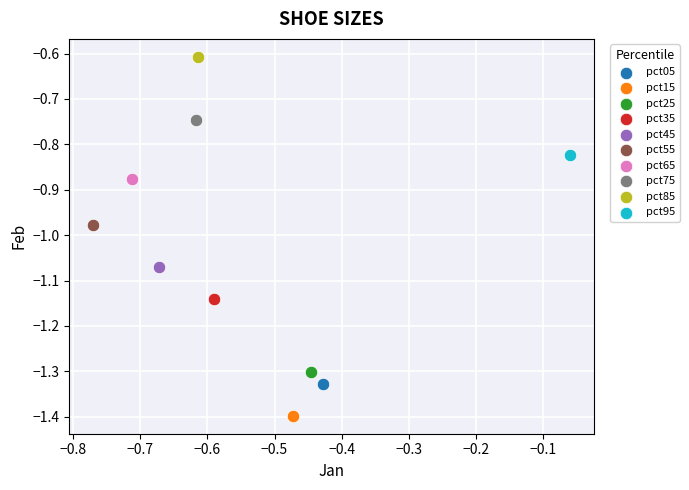

Which series contains the lowest Y value?

pct15